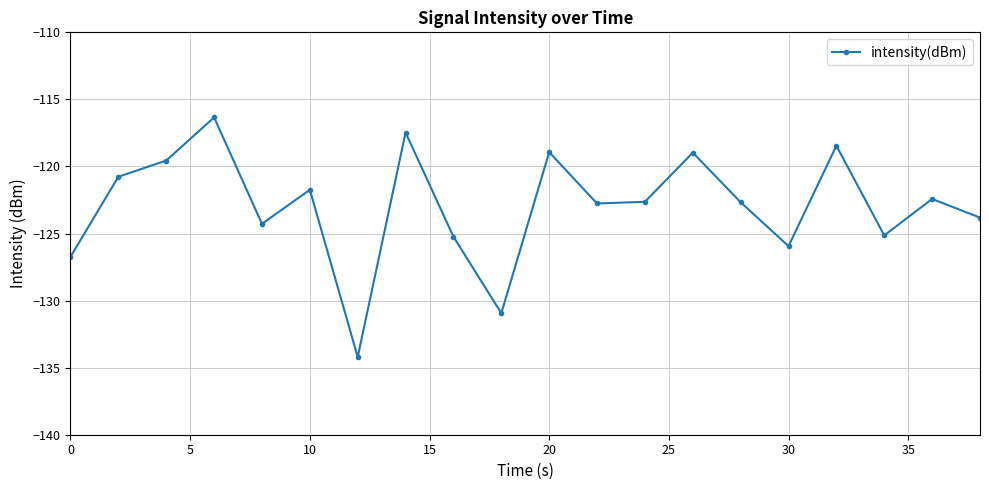

What is the smallest value displayed?

-134.2